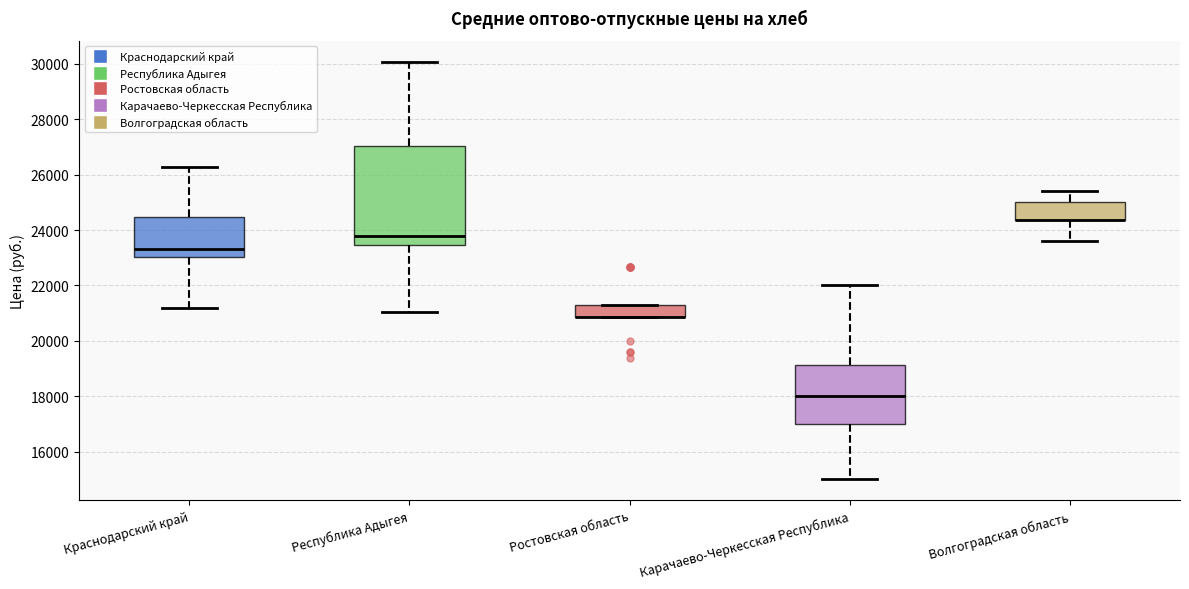

Reading left to right, transcribe this box plot: for each box, give where its median line is, the range the box spans, and where its two whiskers end, as read against the y-axis. The values are not printed on the chart, so give them approximately, as read against the axis.

Краснодарский край: median 23400, box 23000 to 24400, whiskers 21200 to 26200
Республика Адыгея: median 23800, box 23400 to 27000, whiskers 21000 to 30000
Ростовская область: median 20800 (drawn on the box's lower edge), box 20800 to 21400, whiskers 20800 to 21400
Карачаево-Черкесская Республика: median 18000, box 17000 to 19200, whiskers 15000 to 22000
Волгоградская область: median 24400 (drawn on the box's lower edge), box 24400 to 25000, whiskers 23600 to 25400